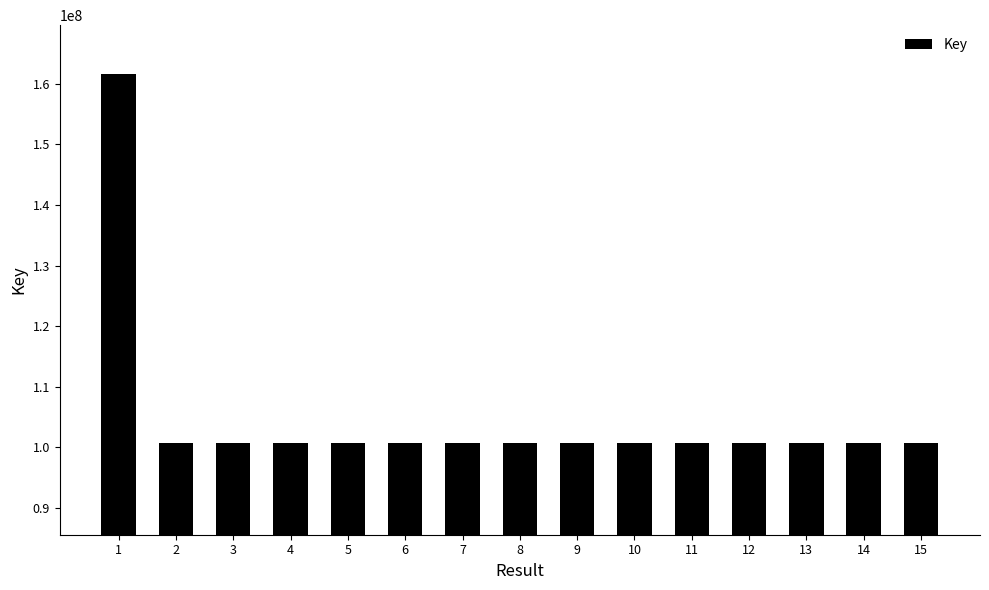

At which label is the value closest to 131142476?

3